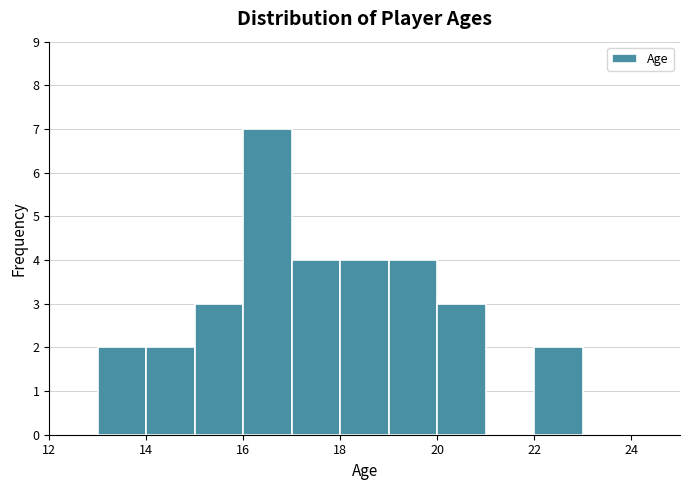

Reading left to right, transcribe this chart: for each bar, give the range it covers on the x-axis and its height. The values are not printed on the chart, so give them approximately, as read against the axis.

13 to 14: 2
14 to 15: 2
15 to 16: 3
16 to 17: 7
17 to 18: 4
18 to 19: 4
19 to 20: 4
20 to 21: 3
21 to 22: 0
22 to 23: 2